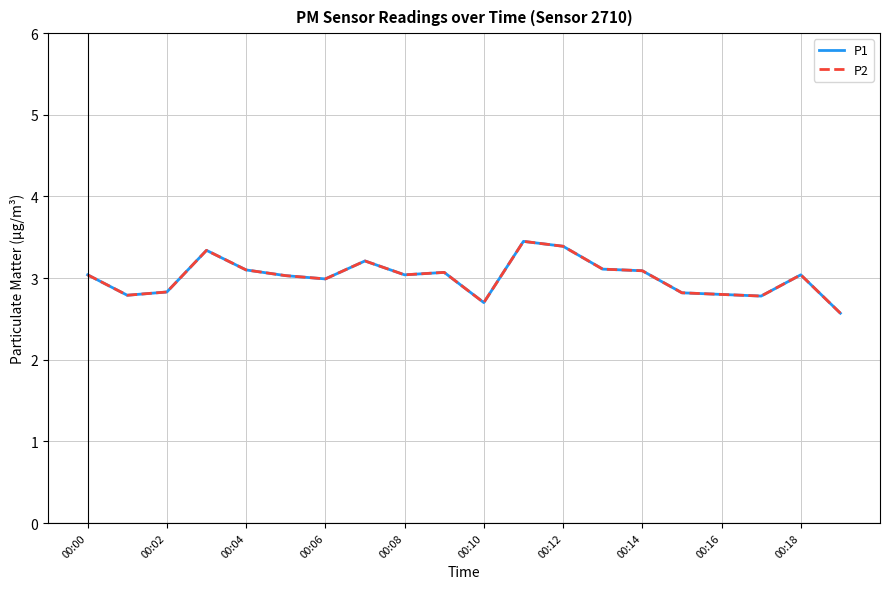

Does the chart display data point markers on the line(s)?

No